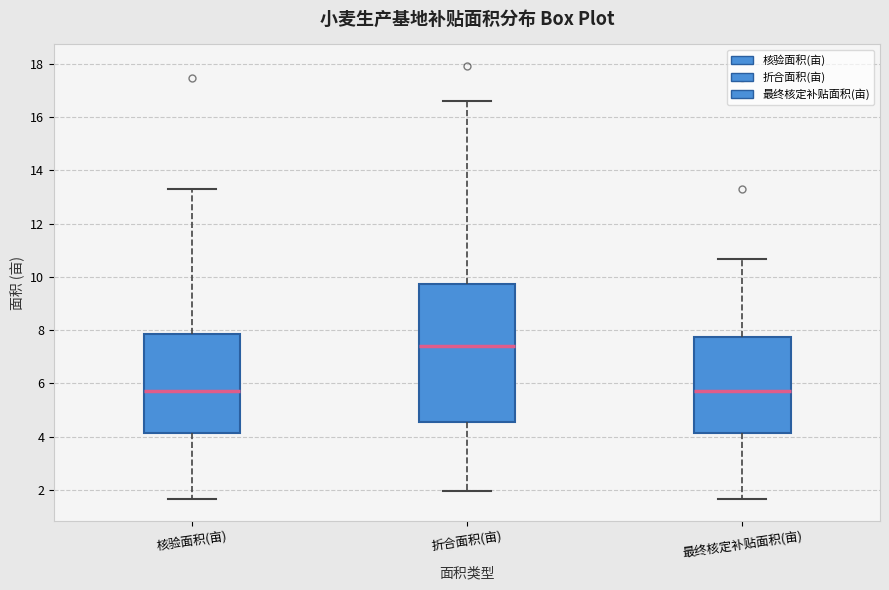

Which box is the tallest, from its lower edge to its upper edge?

折合面积(亩)